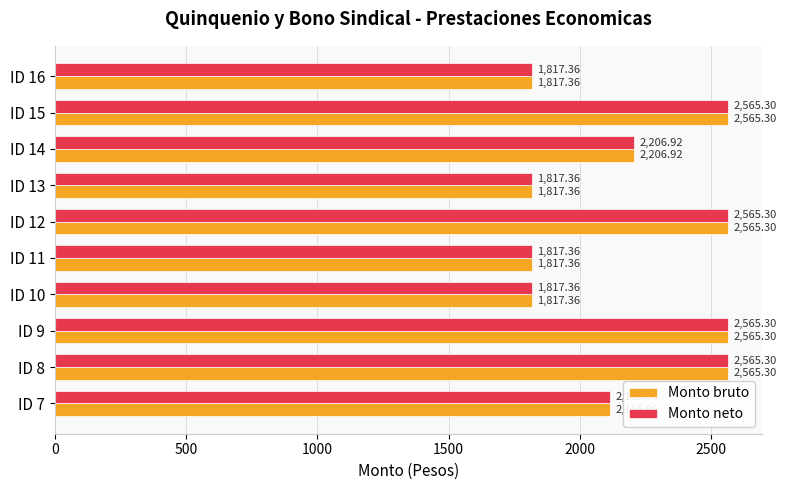

At how many categories does at least one series exceed 2009?

6